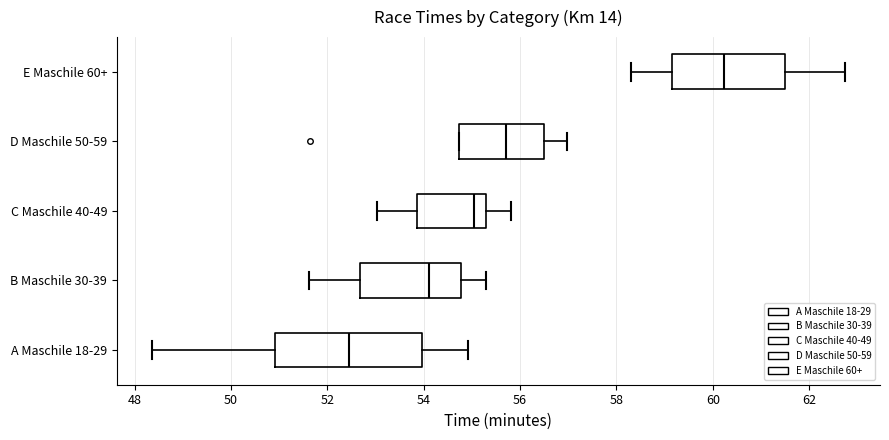

Which box is the widest, from its left edge to its right edge?

A Maschile 18-29